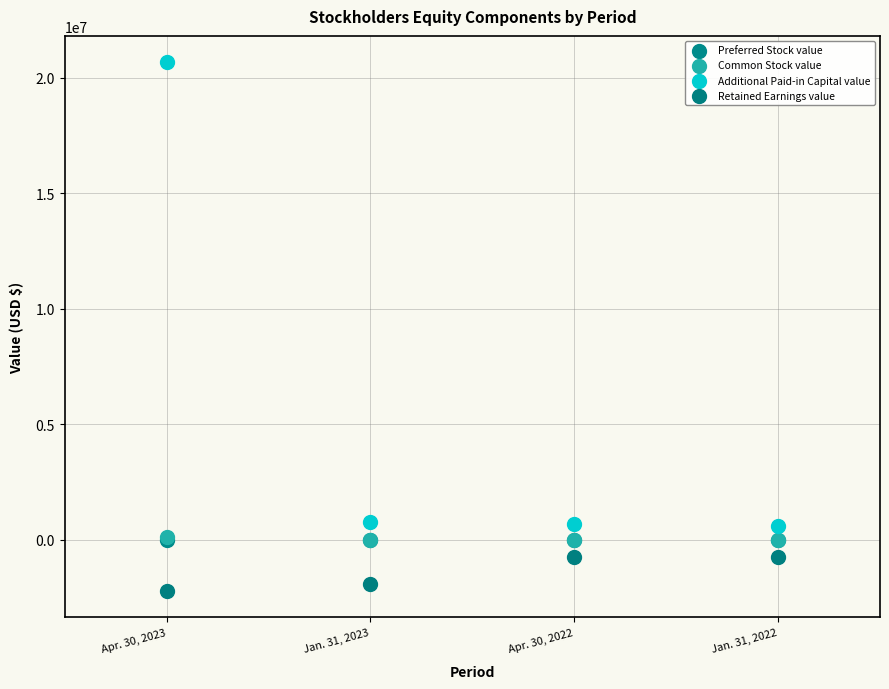

Which series reaches the minimum Y coordinate?

Retained Earnings value